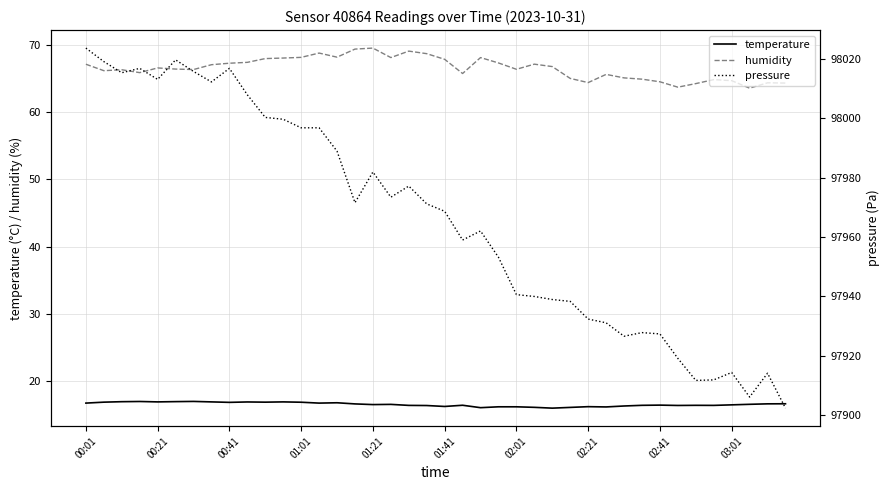

Which series has the widest spread of values?

pressure